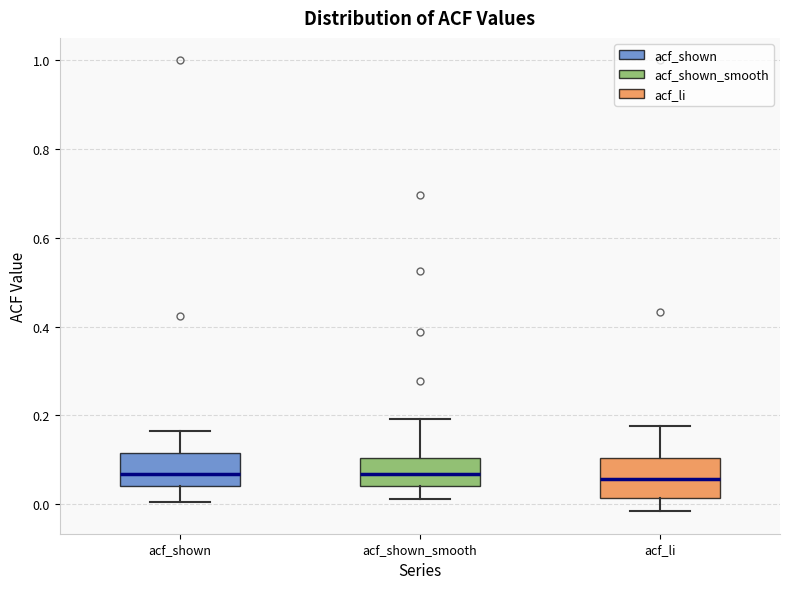

Reading left to right, transcribe this box plot: for each box, give where its median line is, the range the box spans, and where its two whiskers end, as read against the y-axis. The values are not printed on the chart, so give them approximately, as read against the axis.

acf_shown: median 0.06, box 0.04 to 0.12, whiskers 0.00 to 0.16
acf_shown_smooth: median 0.06, box 0.04 to 0.10, whiskers 0.02 to 0.20
acf_li: median 0.06, box 0.02 to 0.10, whiskers -0.02 to 0.18